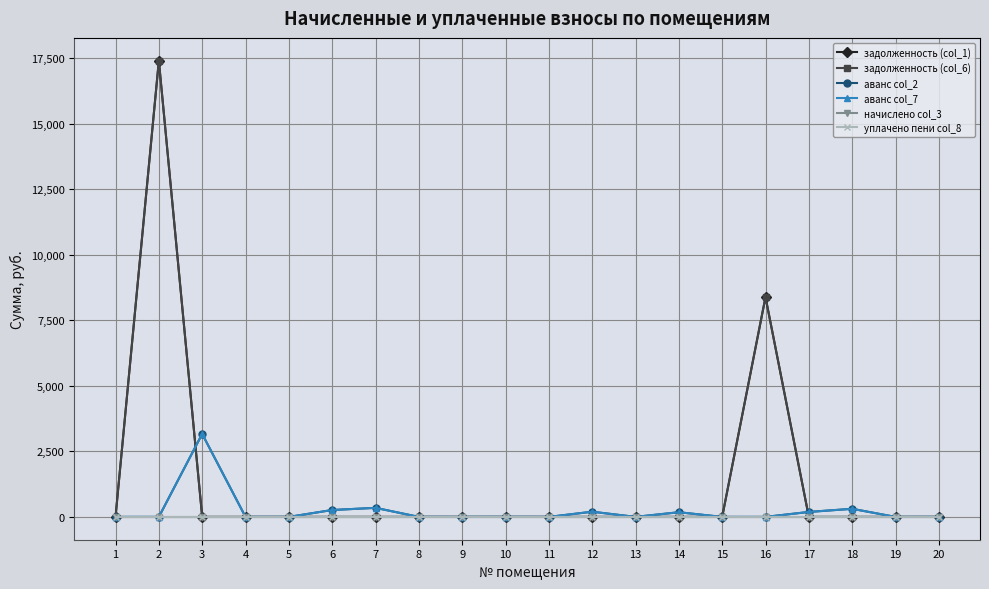

At which label is задолженность (col_1) closest to 8705?

16